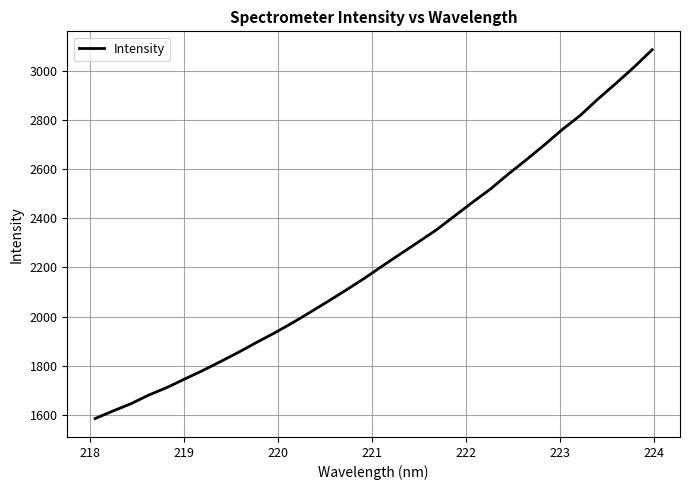

What is the smallest value displayed?

1585.3